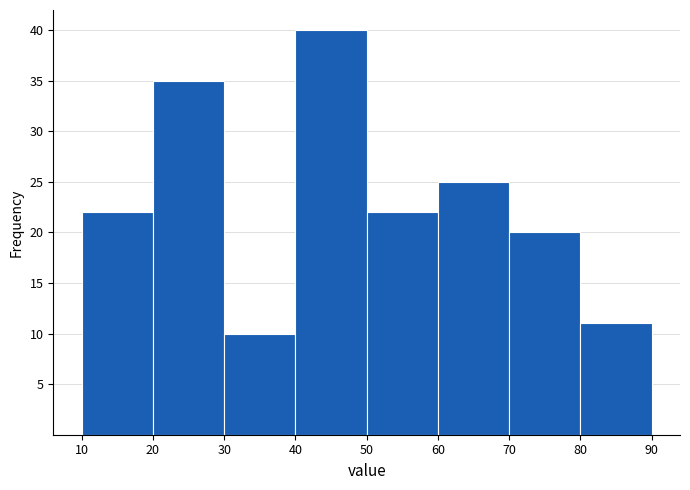

How tall is the bar that spans 60 to 70 on the x-axis? The values are not printed on the chart, so give them approximately, as read against the axis.

25